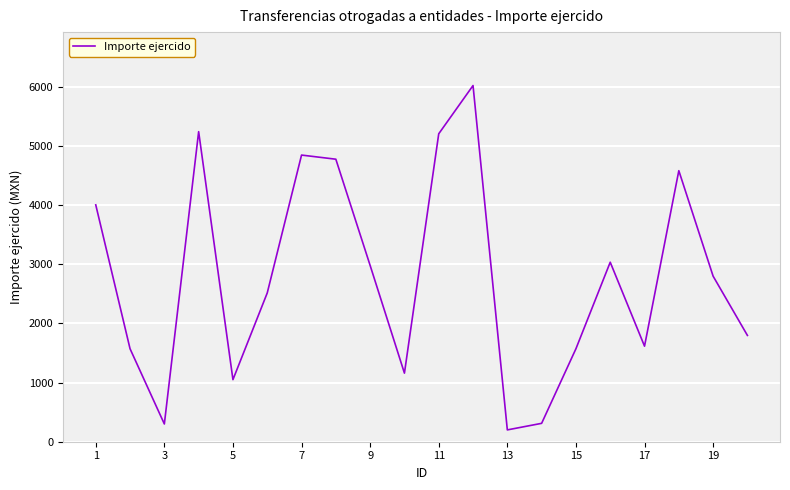

What is the difference between the second highest and minimum values?

5044